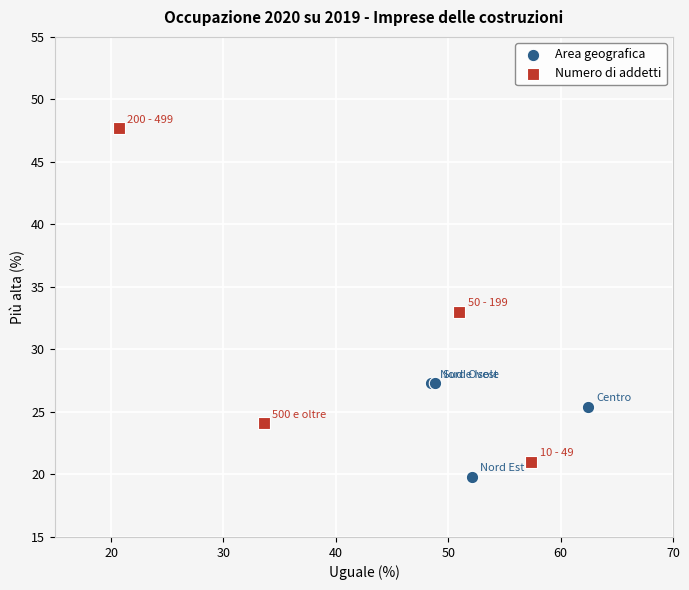

Which series has the largest Y range (max minus min)?

Numero di addetti